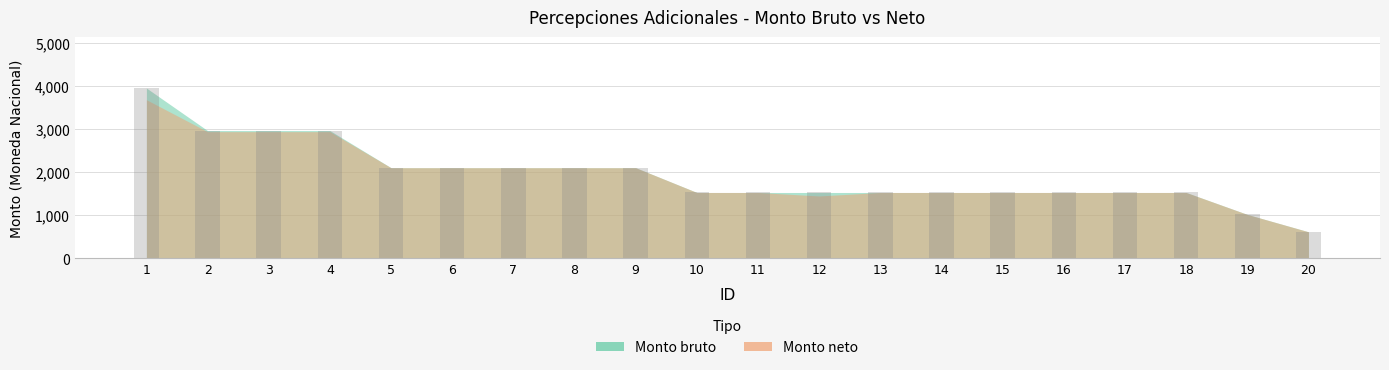

What is the change in value from 9 to 14?

-574.0